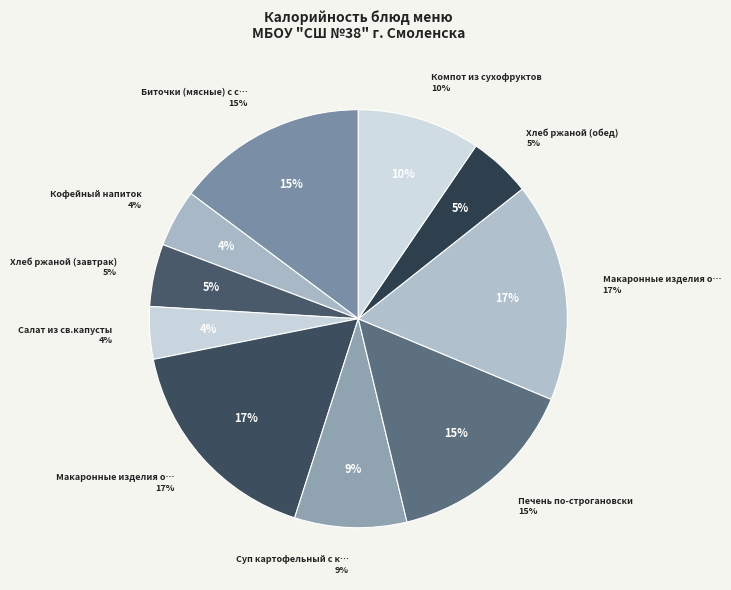

Rank the categories by value from lowest to highest.

Салат из св.капусты, Кофейный напиток, Хлеб ржаной (завтрак), Хлеб ржаной (обед), Суп картофельный с крупой, Компот из сухофруктов, Биточки (мясные) с соусом, Печень по-строгановски, Макаронные изделия отварные (завтрак), Макаронные изделия отварные (обед)